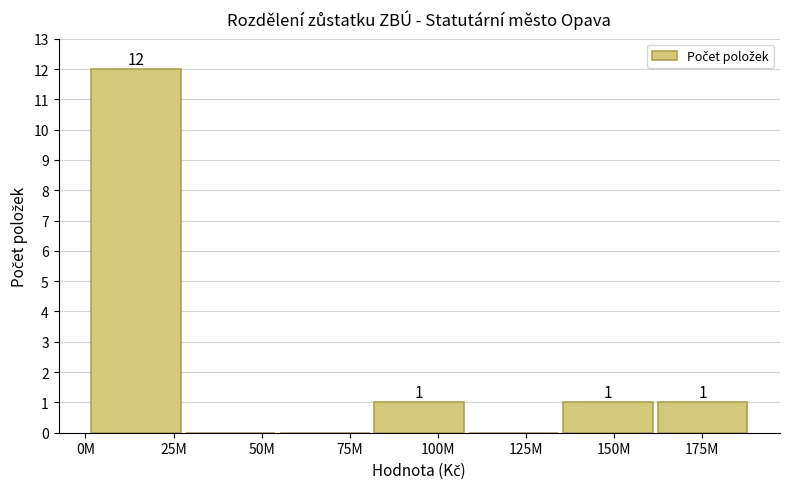

Reading left to right, extract all data points from this chart.

25M=12	50M=0	75M=0	100M=1	125M=0	150M=1	175M=1